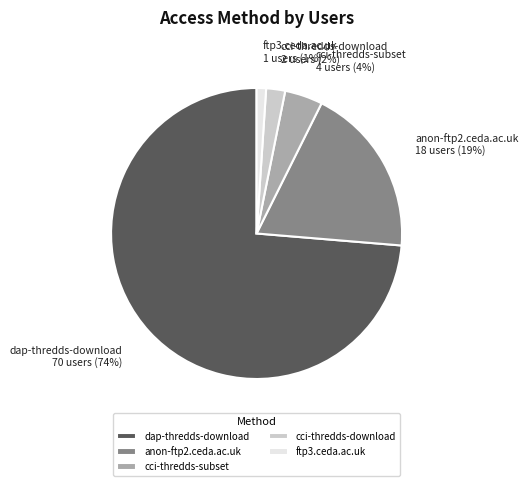

What percentage is the anon-ftp2.ceda.ac.uk slice, to the nearest percent?

19%